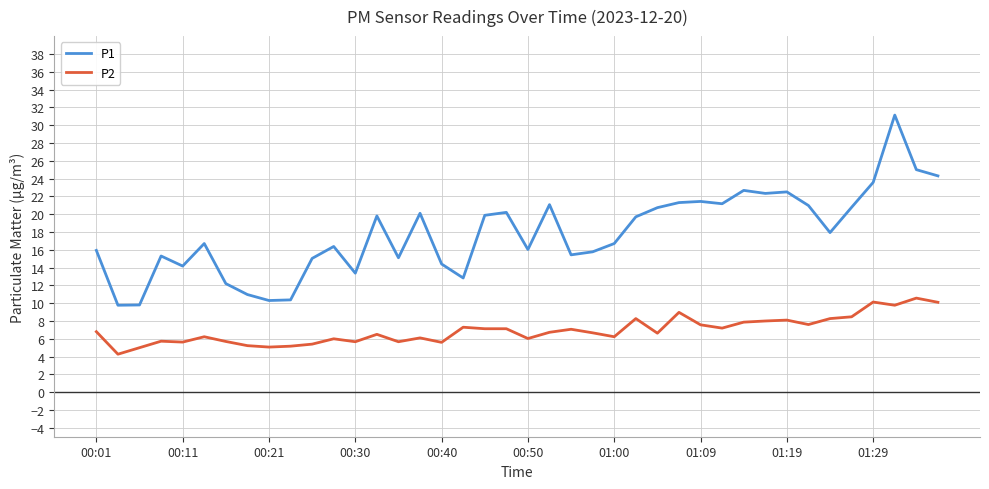

True or false: P2 and P1 intersect in this chart.

False